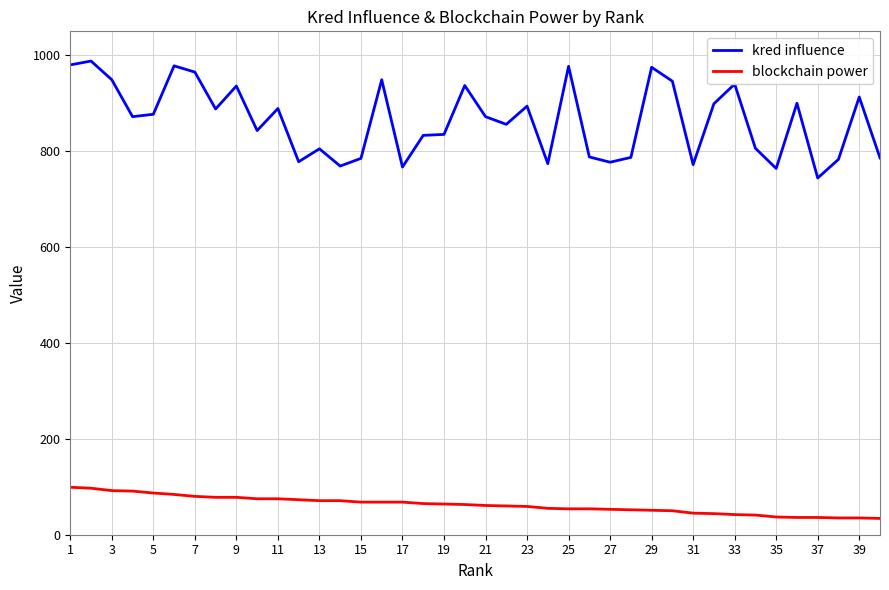

How many lines are shown in the chart?

2